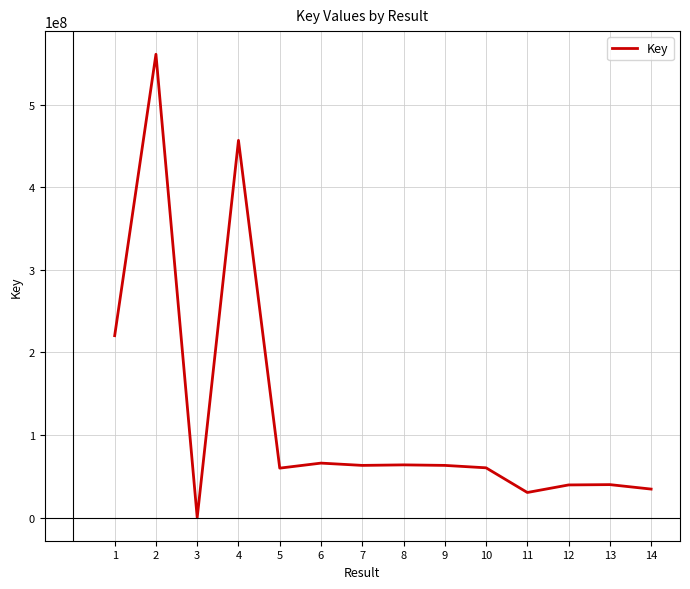

Is it true that the value at 2 is 560779231?

True